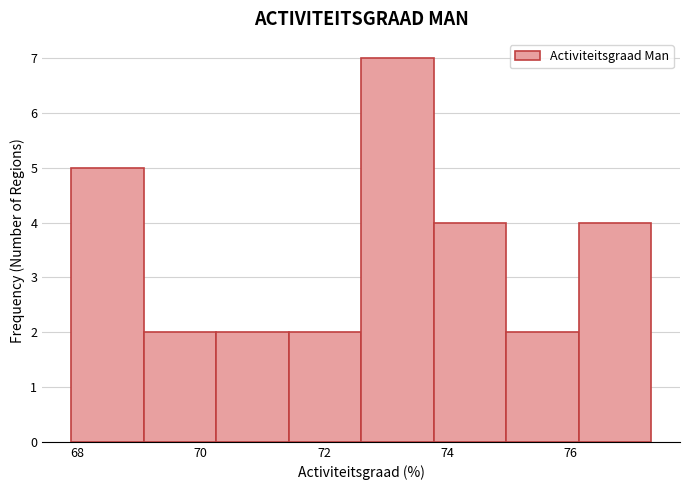

Reading left to right, transcribe this chart: for each bar, give the range it covers on the x-axis and its height. Neither the bar edges nor the heights are printed on the chart, so give them approximately, as read against the axes.

68.0 to 69.0: 5
69.0 to 70.2: 2
70.2 to 71.4: 2
71.4 to 72.6: 2
72.6 to 73.8: 7
73.8 to 75.0: 4
75.0 to 76.2: 2
76.2 to 77.4: 4